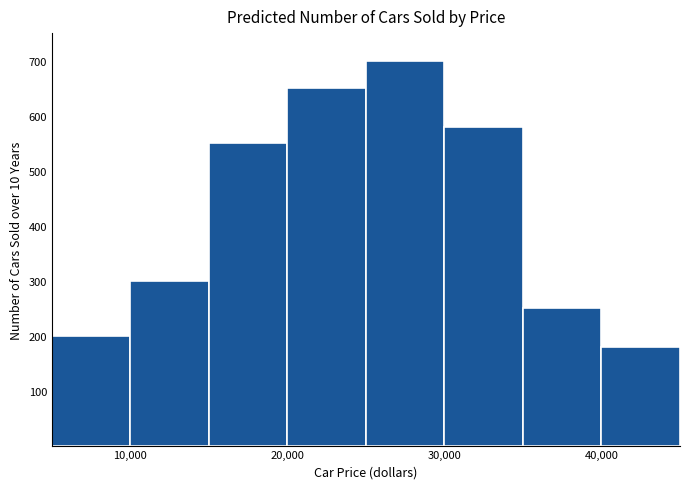

Which range on the x-axis has the tallest bar?

25000 to 30000